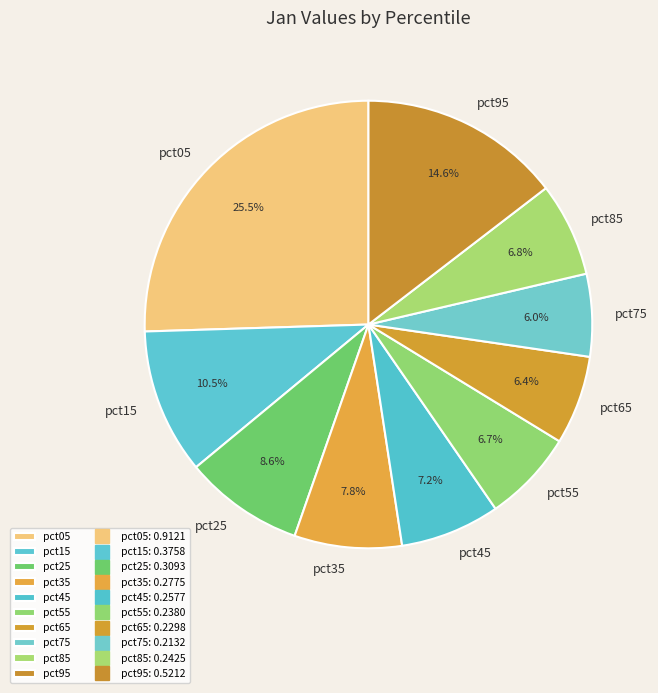

Which category has the biggest portion of the pie?

pct05